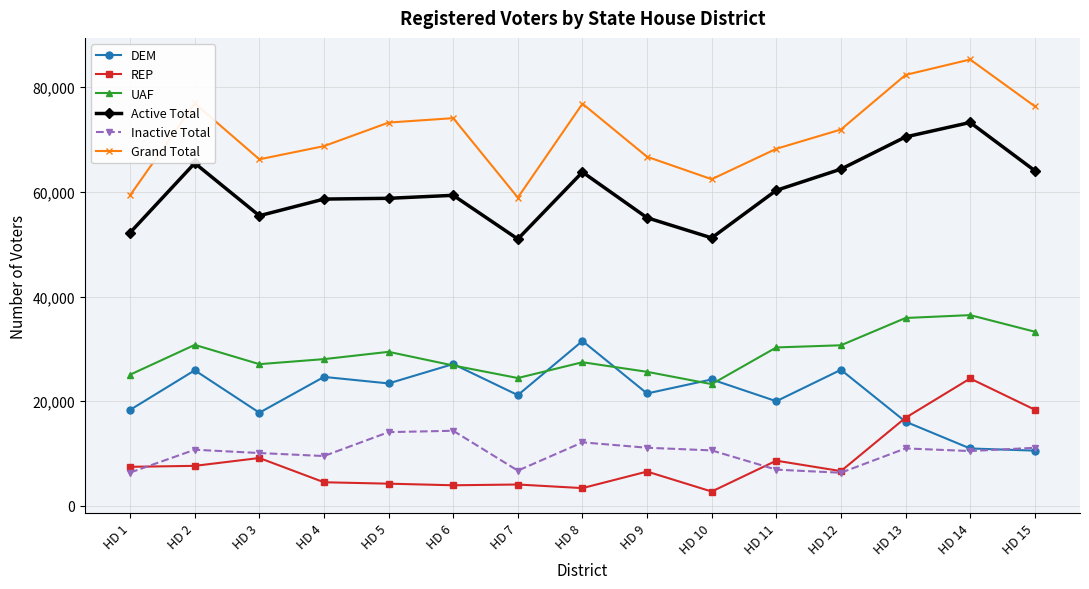

What is the difference between the highest and lowest values at HD 9?

60137